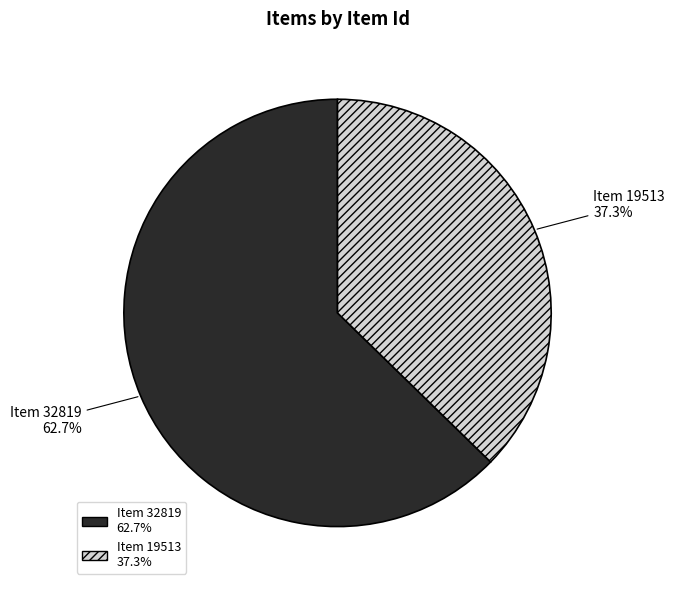

Is there a majority slice in this chart?

Yes